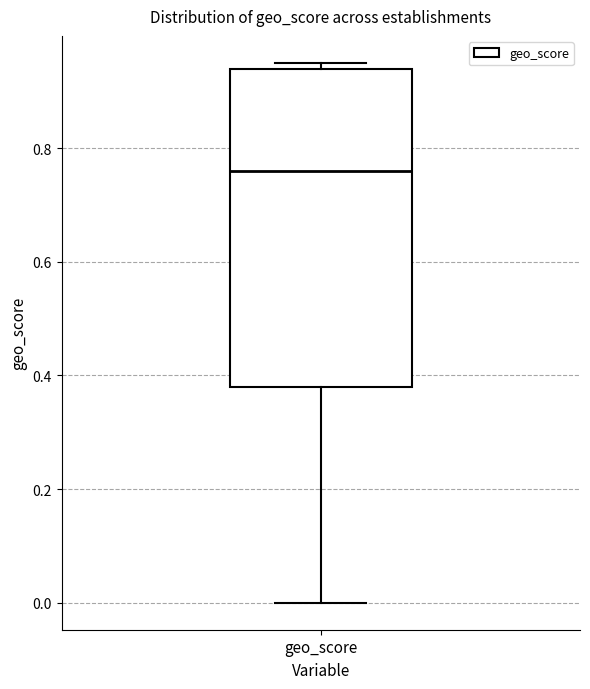

Where is the upper edge of the box for geo_score on the y-axis? The values are not printed on the chart, so give them approximately, as read against the axis.

0.94